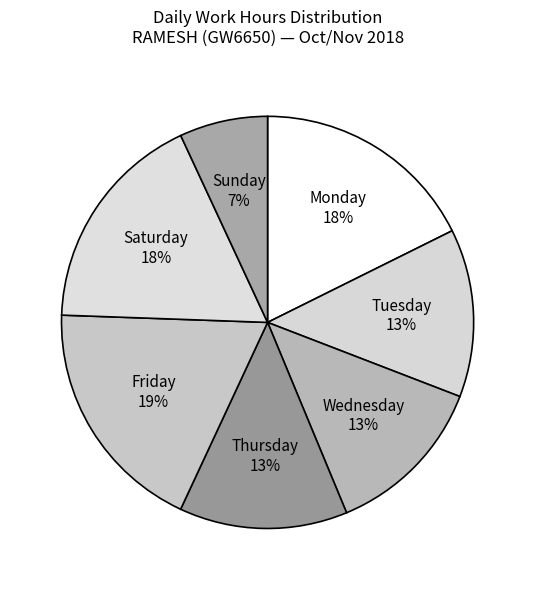

Which has a higher value, Friday 19% or Tuesday 13%?

Friday 19%